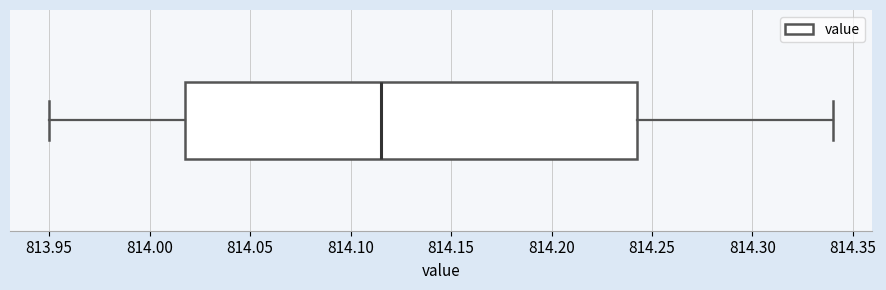

Read this box plot against the x-axis: the position of the median line, the range covered by the box, and the ends of both whiskers. The values are not printed on the chart, so give them approximately, as read against the axis.

median 814.115, box 814.020 to 814.245, whiskers 813.950 to 814.340